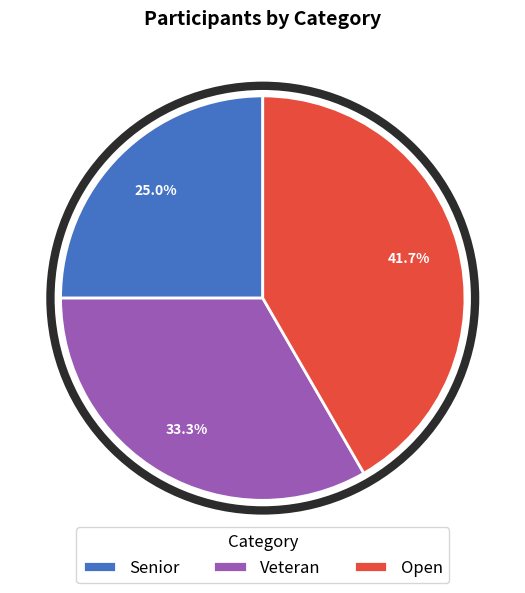

What percentage is the Open slice, to the nearest percent?

42%